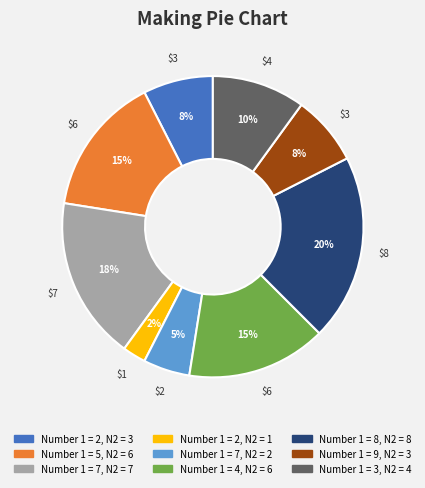

Does any single category account for the majority?

No